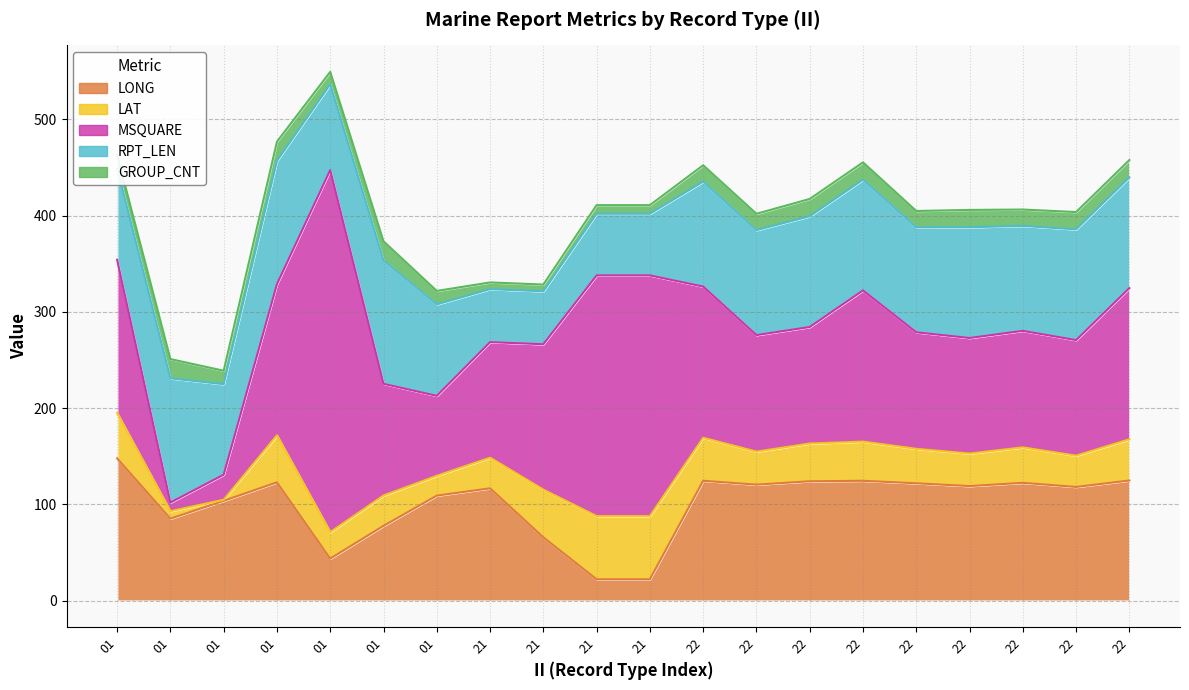

At which label does GROUP_CNT first exceed 17?

01